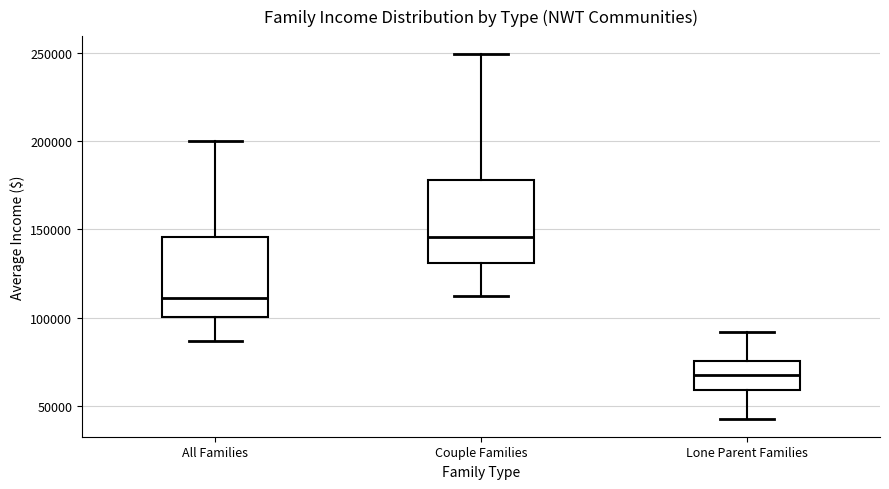

Reading left to right, read every box against the y-axis: the position of its median line, the range the box covers, and the ends of its whiskers. The values are not printed on the chart, so give them approximately, as read against the axis.

All Families: median 110000, box 100000 to 145000, whiskers 85000 to 200000
Couple Families: median 145000, box 130000 to 180000, whiskers 110000 to 250000
Lone Parent Families: median 65000, box 60000 to 75000, whiskers 45000 to 90000